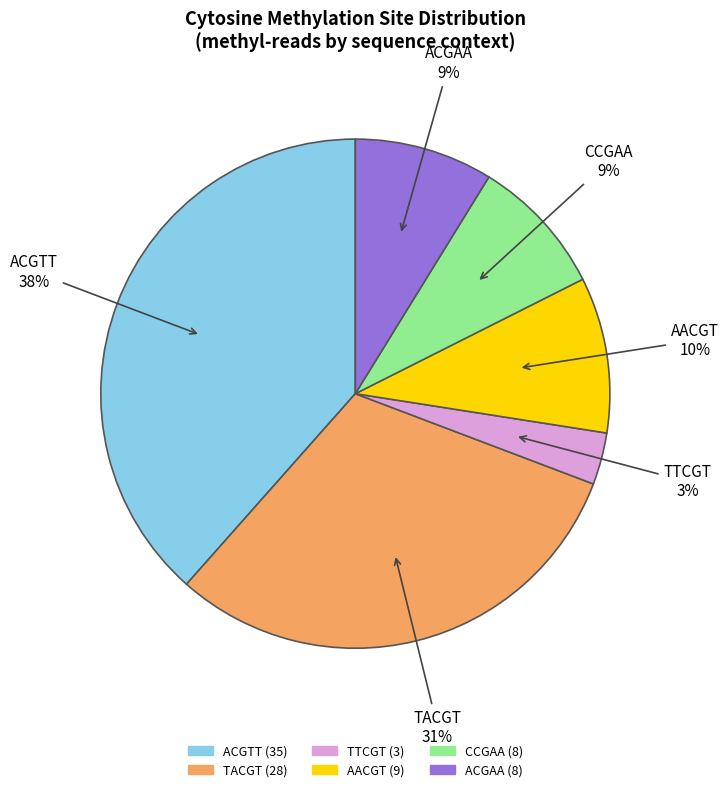

To the nearest percent, what is the difference between the largest and smallest slice percentages?

35%